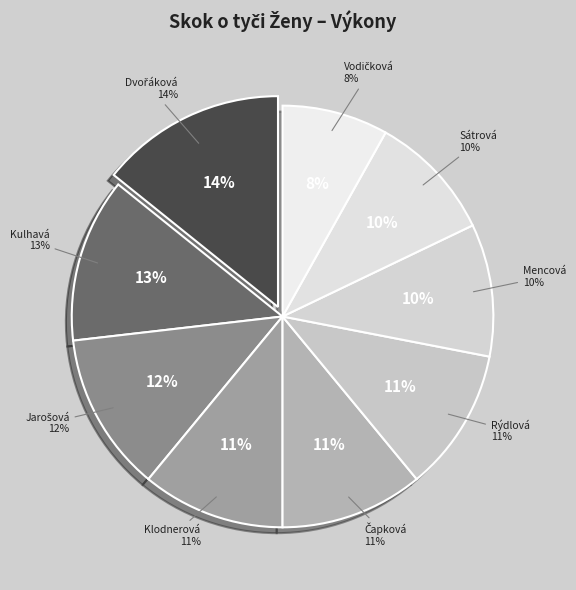

Between Rýdlová Anna and Kulhavá Sára, which is larger?

Kulhavá Sára